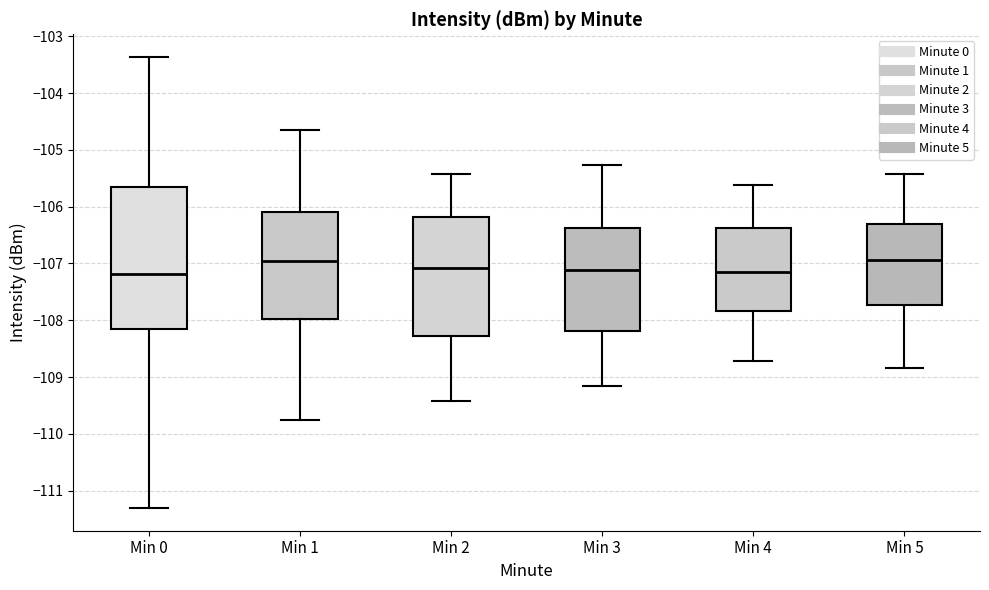

Which box is the tallest, from its lower edge to its upper edge?

Min 0